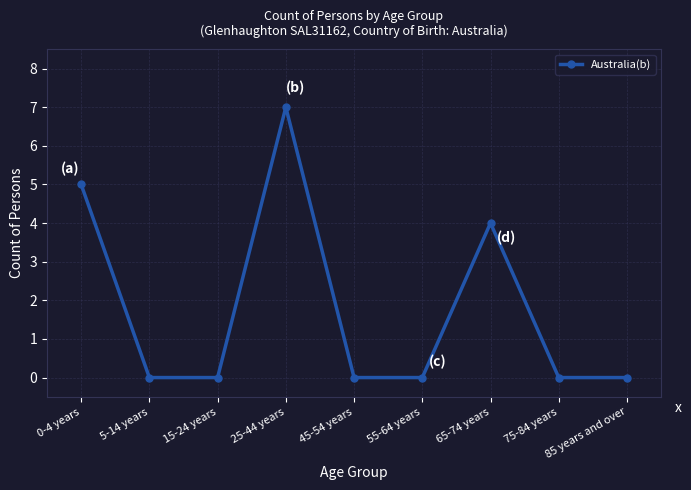

Between 55-64 years and 25-44 years, which is larger?

25-44 years